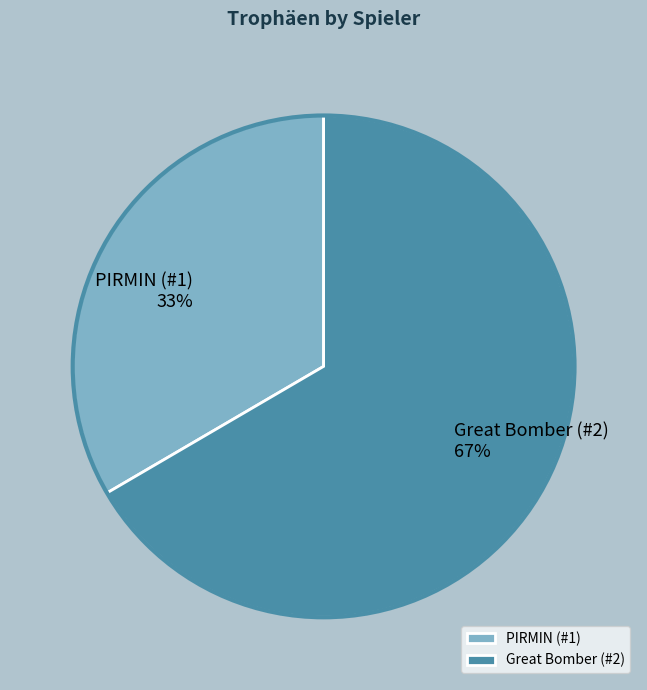

True or false: PIRMIN (#1) accounts for 33% of the total.

True